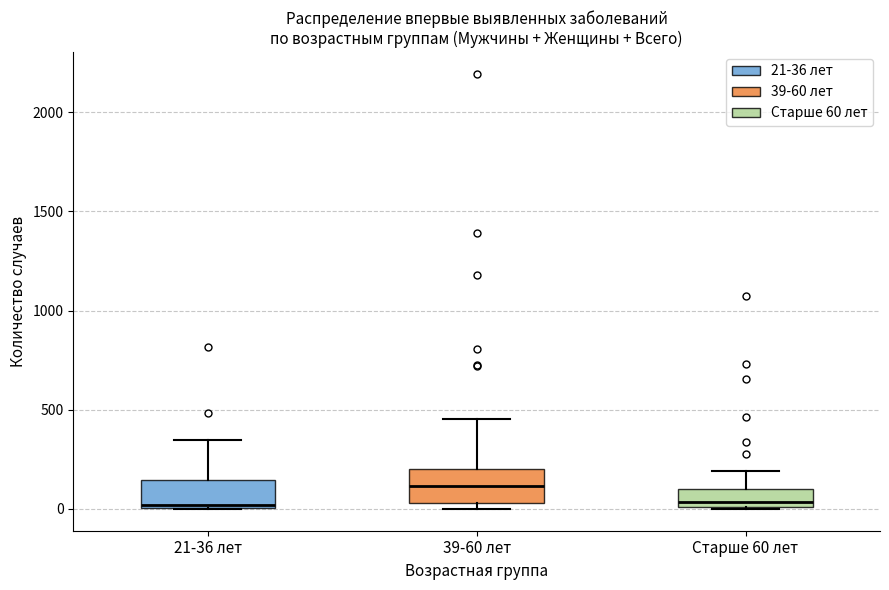

Reading left to right, read every box against the y-axis: the position of its median line, the range the box covers, and the ends of its whiskers. The values are not printed on the chart, so give them approximately, as read against the axis.

21-36 лет: median 0, box 0 to 150, whiskers 0 to 350
39-60 лет: median 100, box 50 to 200, whiskers 0 to 450
Старше 60 лет: median 50, box 0 to 100, whiskers 0 to 200